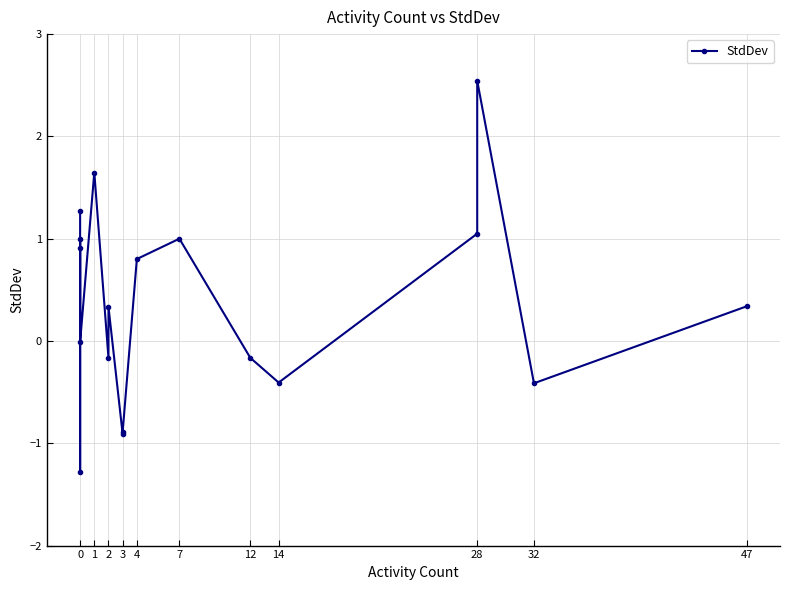

What is the minimum value shown in the chart?

-1.3